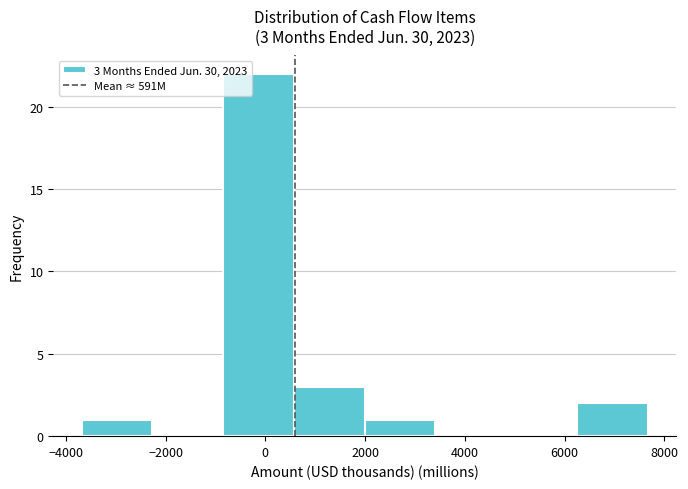

Which range on the x-axis has the tallest bar?

-800 to 600